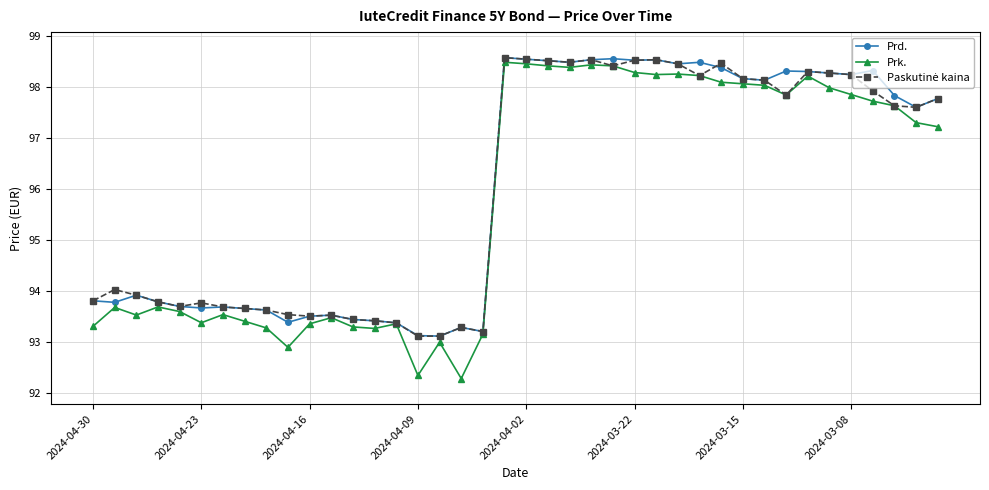

What is the maximum value shown in the chart?

98.6